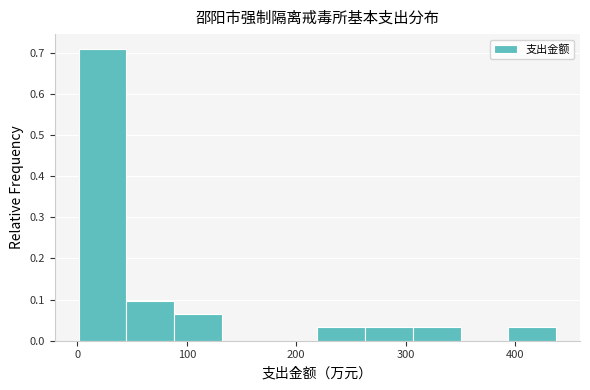

Reading left to right, transcribe this chart: for each bar, give the range it covers on the x-axis and its height. Neither the bar edges nor the heights are printed on the chart, so give them approximately, as read against the axes.

0 to 40: 0.71
40 to 90: 0.10
90 to 130: 0.06
130 to 180: 0
180 to 220: 0
220 to 260: 0.03
260 to 310: 0.03
310 to 350: 0.03
350 to 390: 0
390 to 440: 0.03